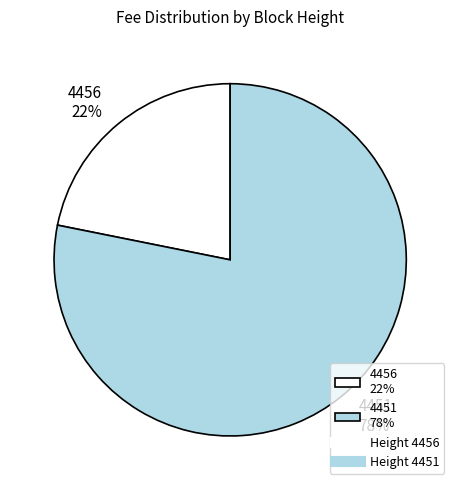

Does 4451 account for over 50% of the chart?

Yes